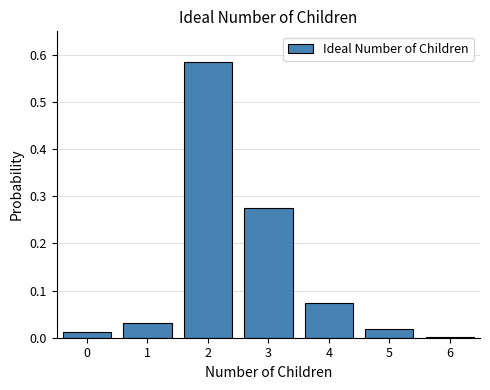

True or false: the data shows 0.0 at 6.

True